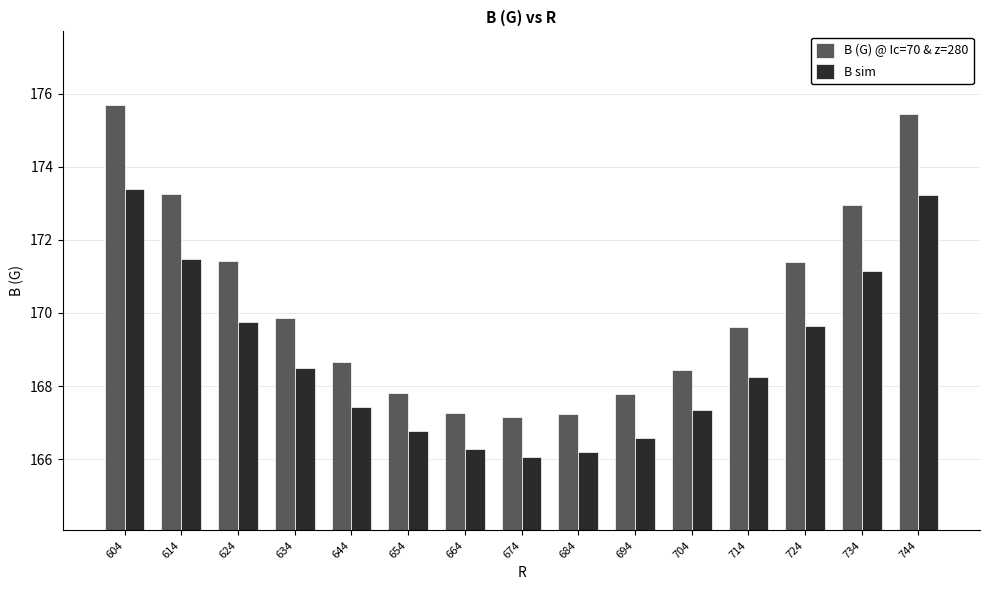

What is the value of the B sim bar at the 9th from the left?

166.2